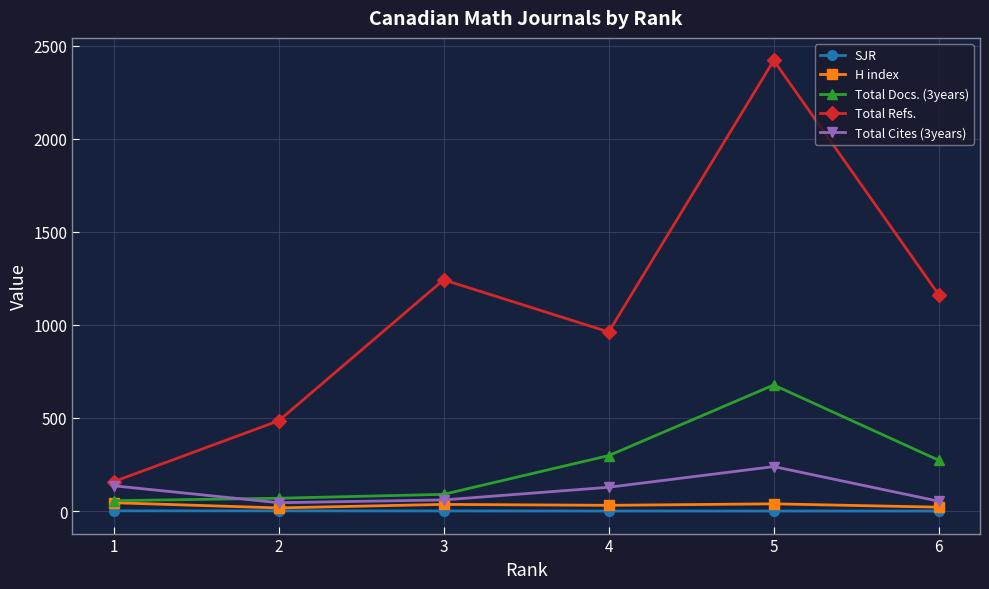

What is the smallest value displayed?

0.2